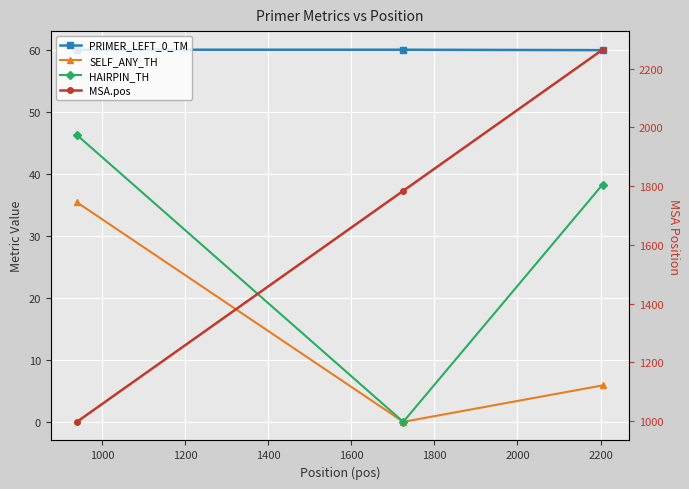

What is the average value of the HAIRPIN_TH series?

28.2